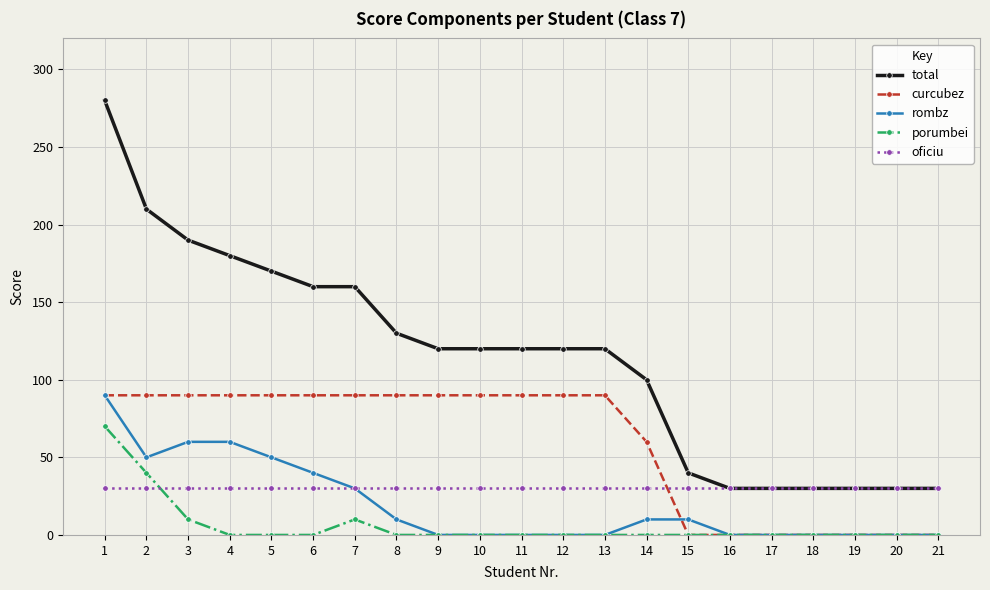

Between 6 and 14, which series saw the biggest shift?

total